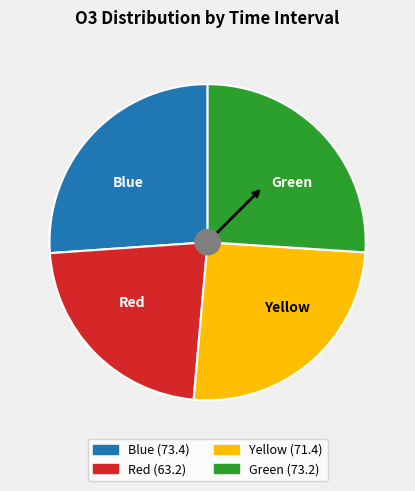

Between Yellow and Red, which is larger?

Yellow